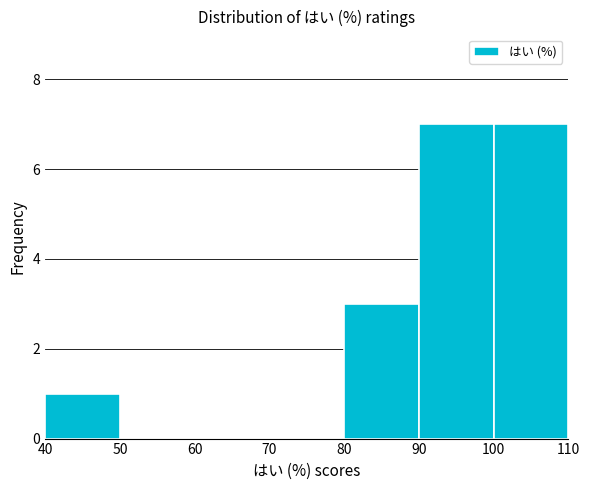

What is the height of the bar covering 100 to 110 on the x-axis? The values are not printed on the chart, so give them approximately, as read against the axis.

7